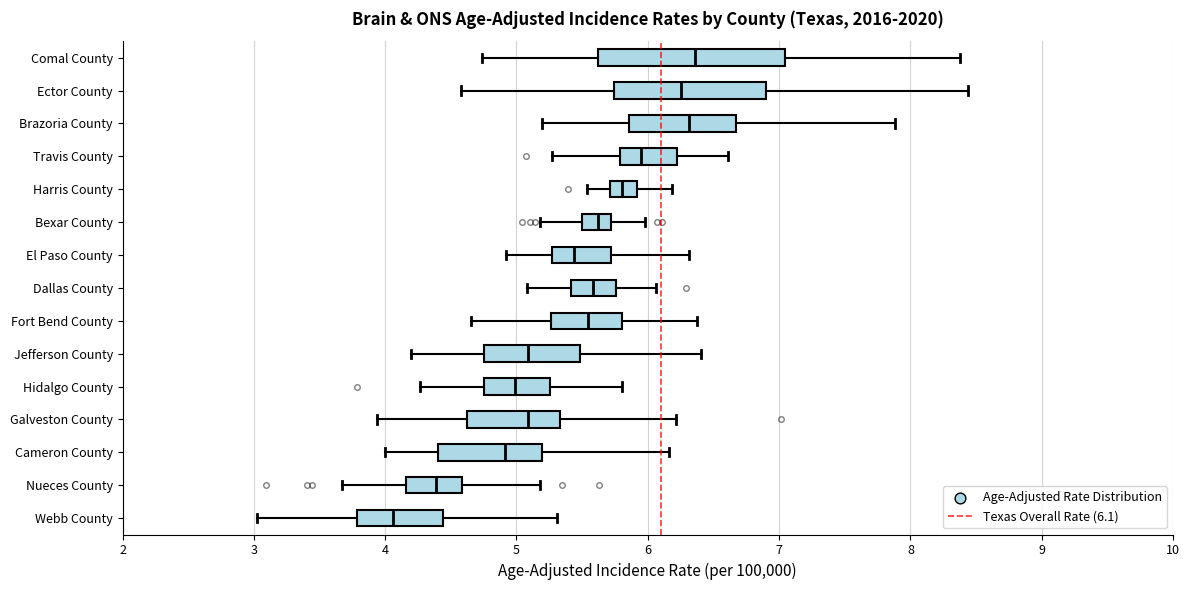

Reading bottom to top, read every box against the x-axis: the position of its median line, the range the box covers, and the ends of its whiskers. The values are not printed on the chart, so give them approximately, as read against the axis.

Webb County: median 4.1, box 3.8 to 4.4, whiskers 3.0 to 5.3
Nueces County: median 4.4, box 4.2 to 4.6, whiskers 3.7 to 5.2
Cameron County: median 4.9, box 4.4 to 5.2, whiskers 4.0 to 6.2
Galveston County: median 5.1, box 4.6 to 5.3, whiskers 3.9 to 6.2
Hidalgo County: median 5.0, box 4.8 to 5.3, whiskers 4.3 to 5.8
Jefferson County: median 5.1, box 4.7 to 5.5, whiskers 4.2 to 6.4
Fort Bend County: median 5.5, box 5.3 to 5.8, whiskers 4.7 to 6.4
Dallas County: median 5.6, box 5.4 to 5.8, whiskers 5.1 to 6.1
El Paso County: median 5.4, box 5.3 to 5.7, whiskers 4.9 to 6.3
Bexar County: median 5.6, box 5.5 to 5.7, whiskers 5.2 to 6.0
Harris County: median 5.8, box 5.7 to 5.9, whiskers 5.5 to 6.2
Travis County: median 6.0, box 5.8 to 6.2, whiskers 5.3 to 6.6
Brazoria County: median 6.3, box 5.9 to 6.7, whiskers 5.2 to 7.9
Ector County: median 6.3, box 5.7 to 6.9, whiskers 4.6 to 8.4
Comal County: median 6.4, box 5.6 to 7.0, whiskers 4.7 to 8.4